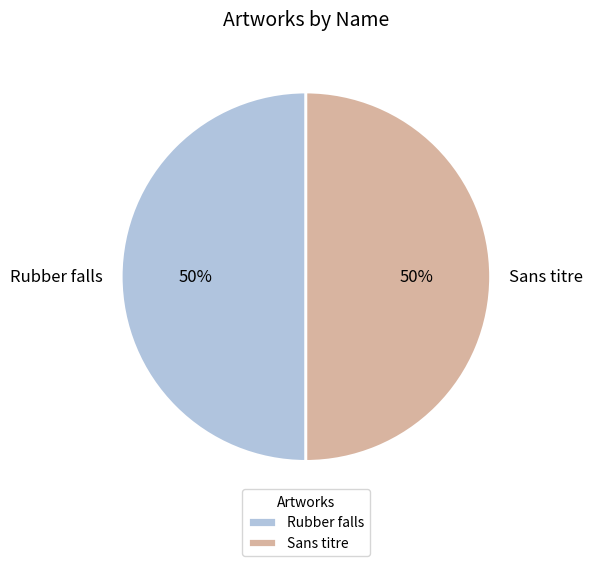

What is the ratio of the value at Sans titre to the value at Rubber falls?

1.0